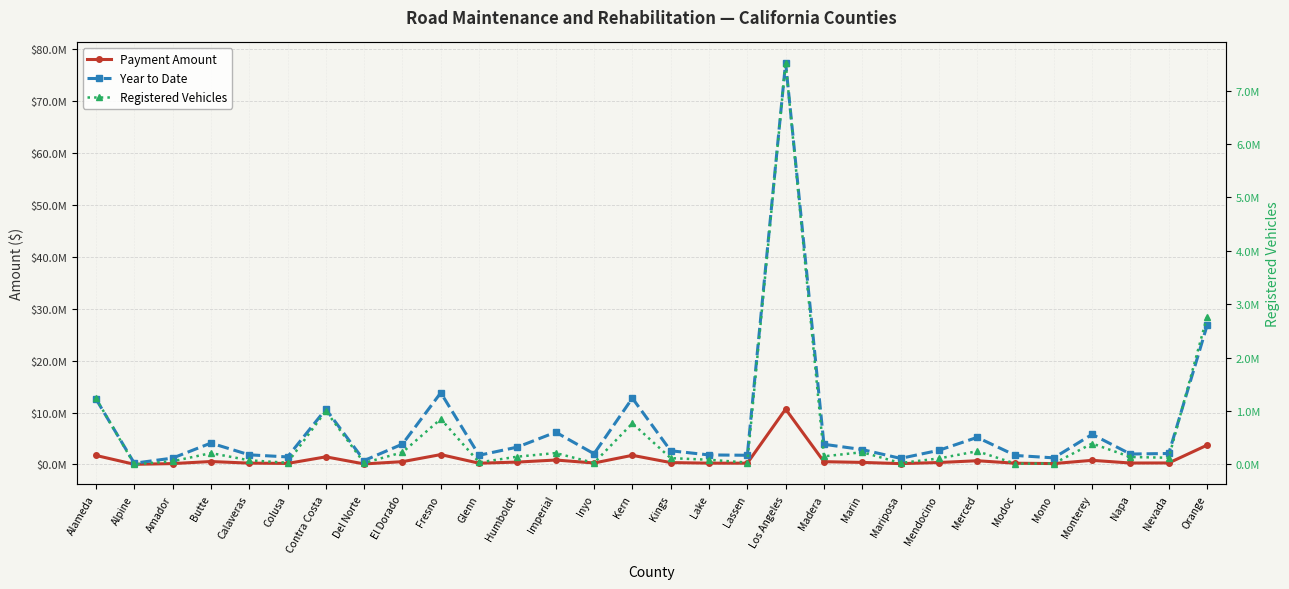

Does the chart display data point markers on the line(s)?

Yes